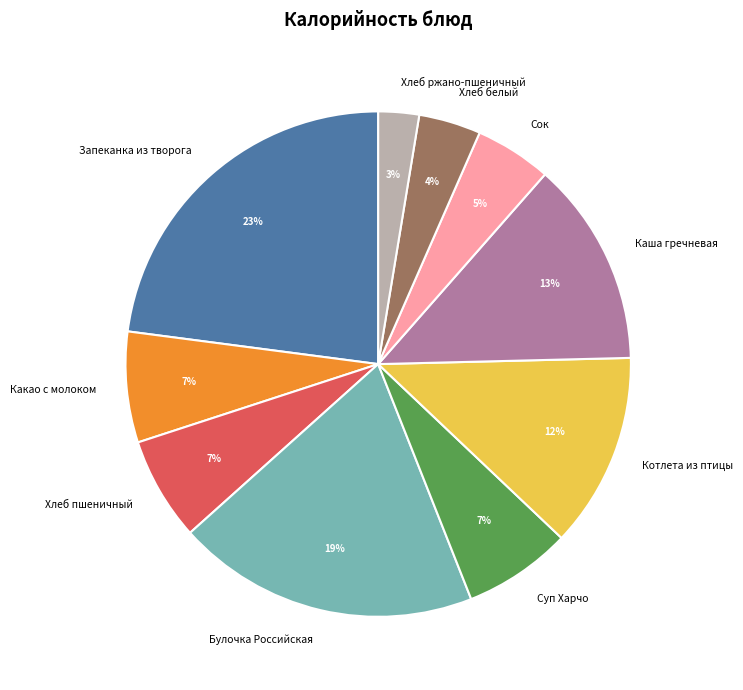

Approximately how many times larger is the value at Суп Харчо compared to Булочка Российская?

0.4